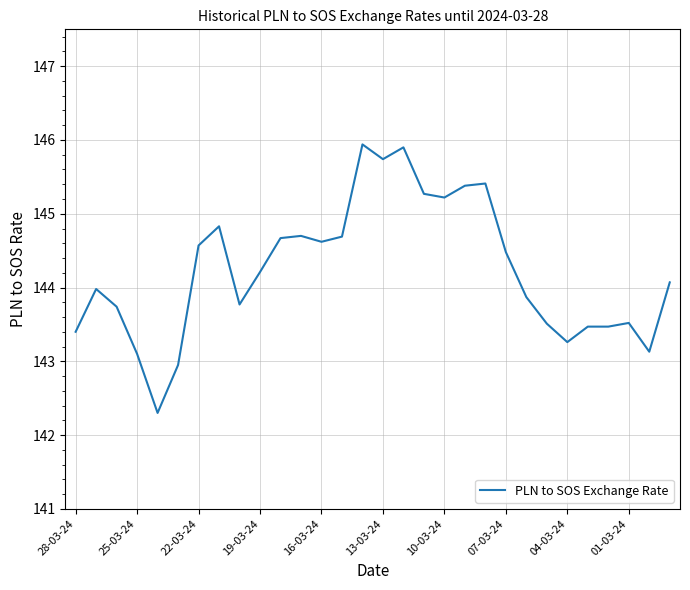

What is the difference between the maximum and minimum values?

3.6